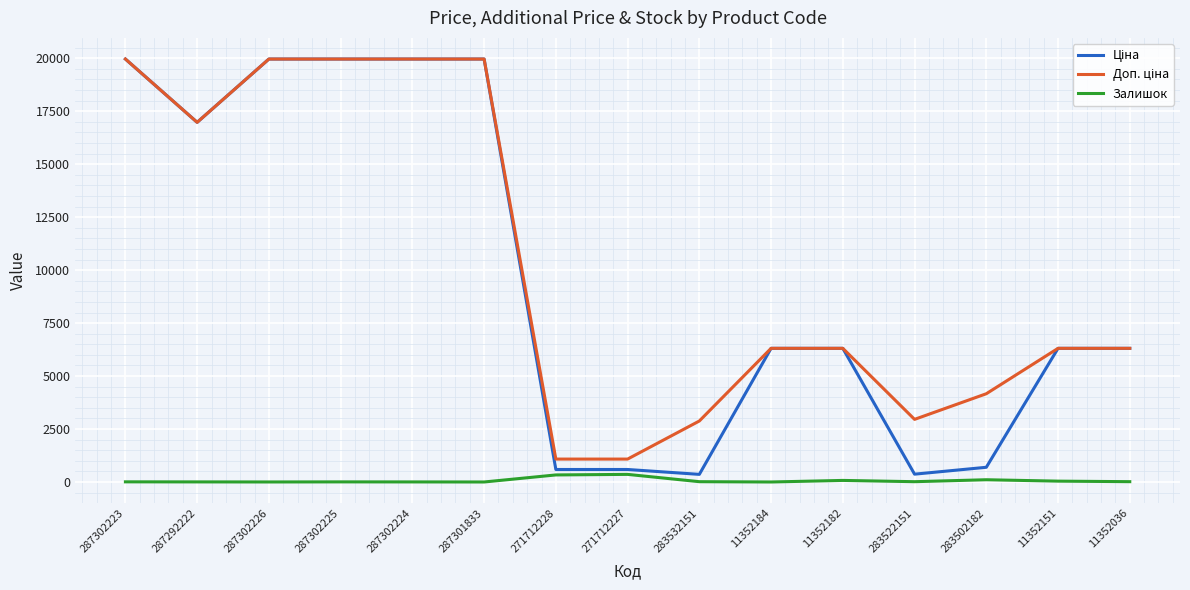

What is the spread (max minus min) of values at 287301833?

19964.2